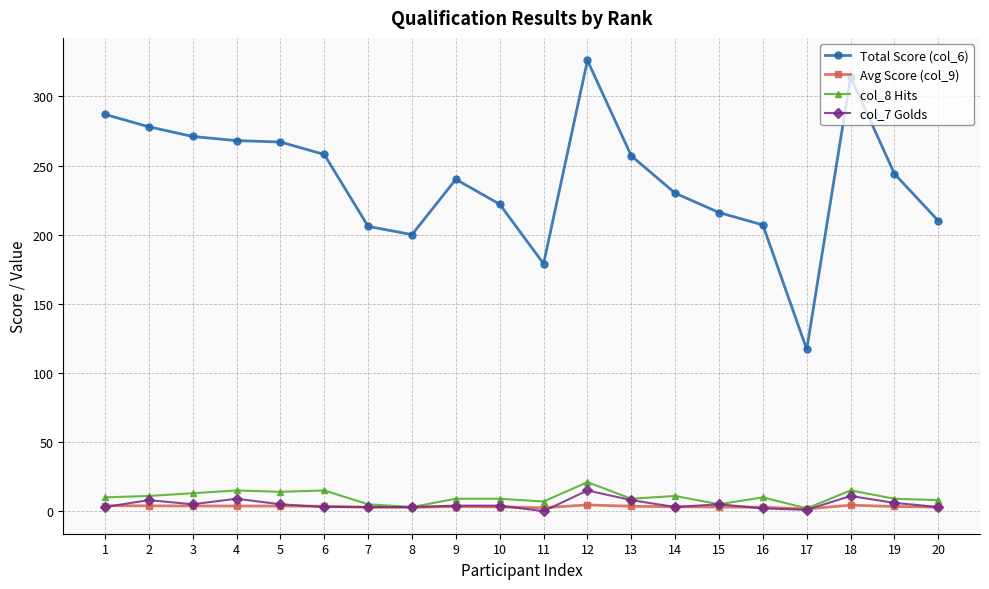

At which category does the chart reach its peak across all series?

12